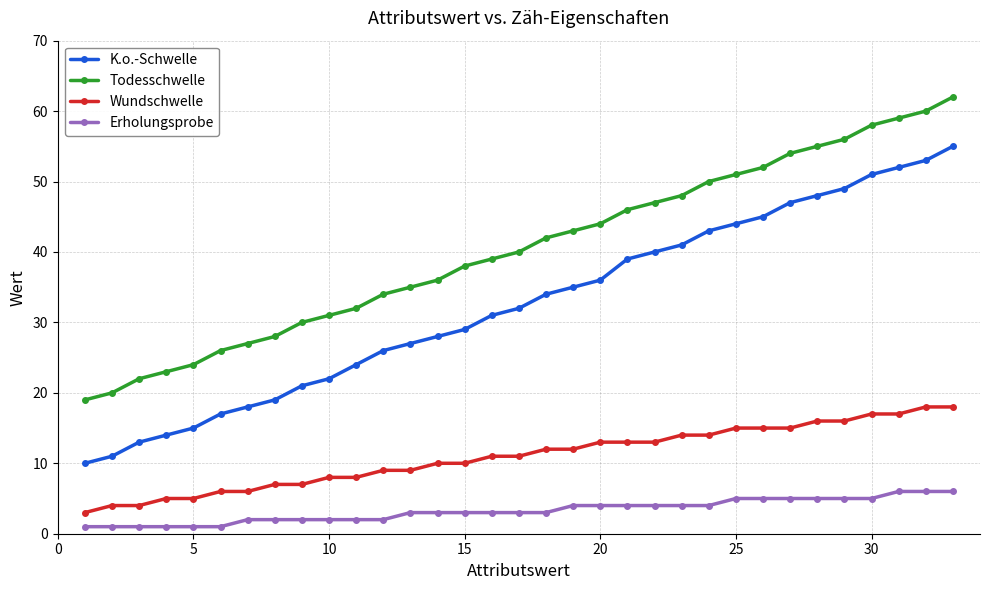

Which series has the largest range (max minus min)?

K.o.-Schwelle